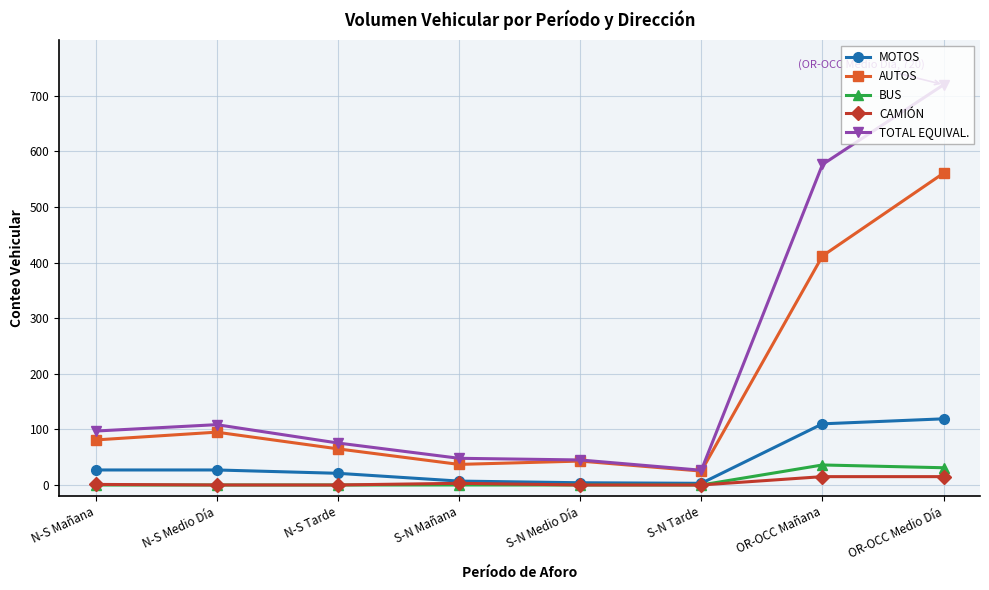

What are all the series names shown in the legend?

MOTOS, AUTOS, BUS, CAMIÓN, TOTAL EQUIVAL.